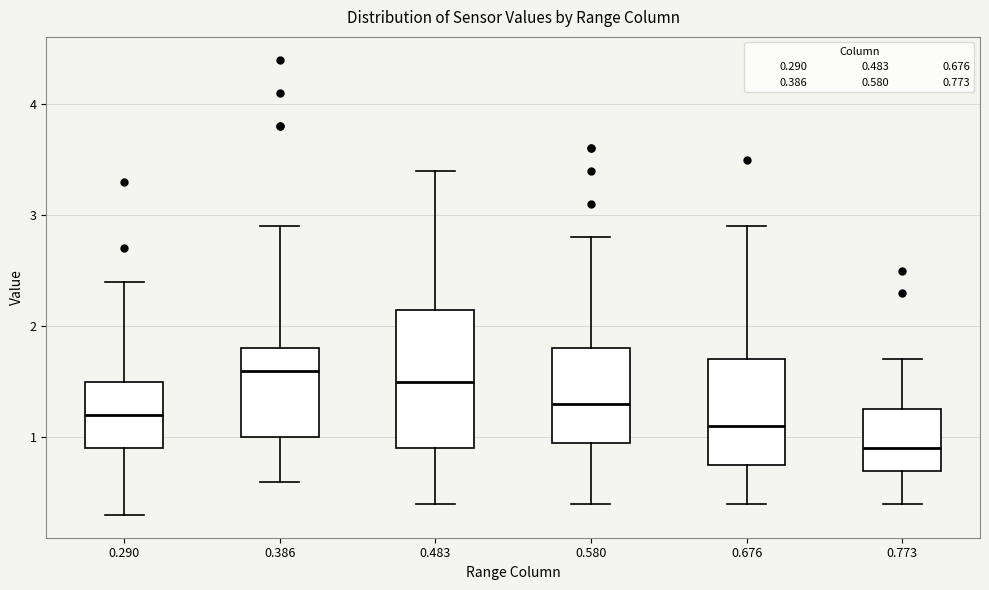

Reading left to right, transcribe this box plot: for each box, give where its median line is, the range the box spans, and where its two whiskers end, as read against the y-axis. The values are not printed on the chart, so give them approximately, as read against the axis.

0.290: median 1.2, box 0.9 to 1.5, whiskers 0.3 to 2.4
0.386: median 1.6, box 1.0 to 1.8, whiskers 0.6 to 2.9
0.483: median 1.5, box 0.9 to 2.2, whiskers 0.4 to 3.4
0.580: median 1.3, box 1.0 to 1.8, whiskers 0.4 to 2.8
0.676: median 1.1, box 0.8 to 1.7, whiskers 0.4 to 2.9
0.773: median 0.9, box 0.7 to 1.3, whiskers 0.4 to 1.7